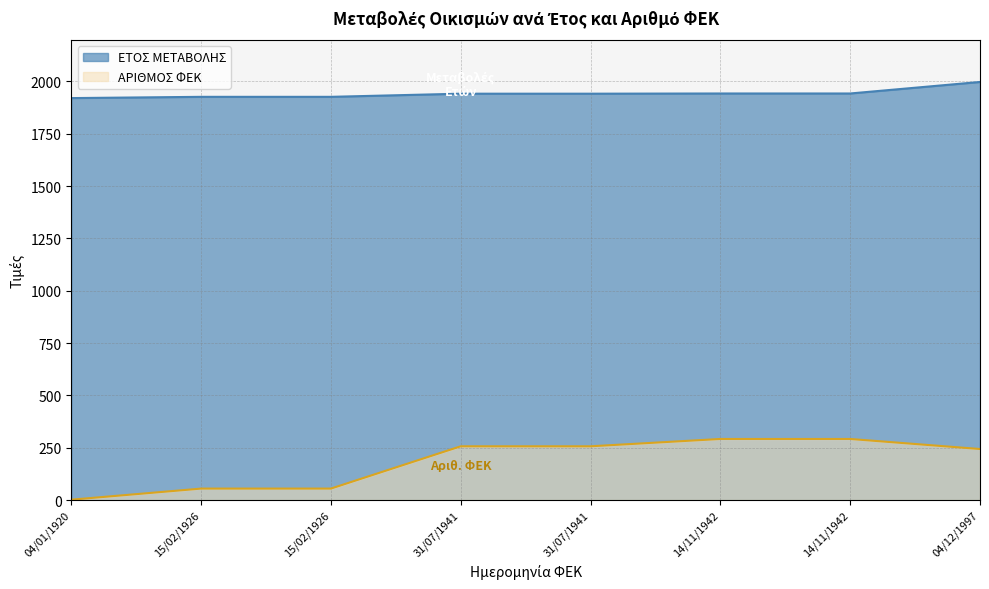

The ΑΡΙΘΜΟΣ ΦΕΚ series shows 26 at 15/02/1926. True or false?

False